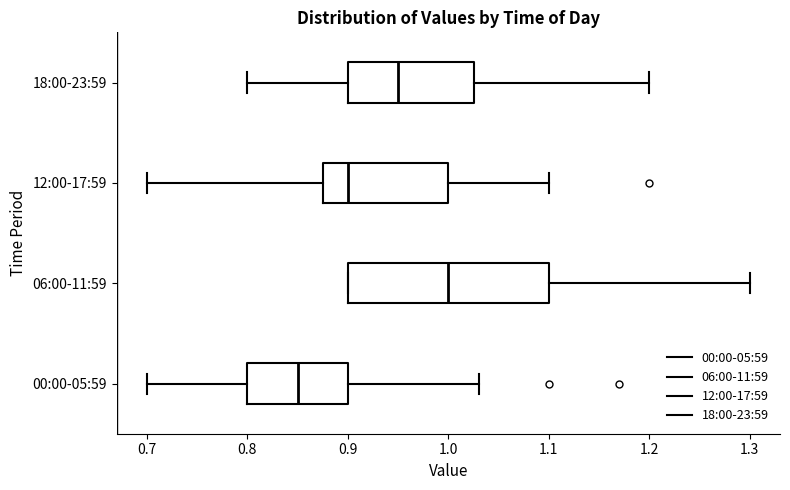

Reading bottom to top, transcribe this box plot: for each box, give where its median line is, the range the box spans, and where its two whiskers end, as read against the x-axis. The values are not printed on the chart, so give them approximately, as read against the axis.

00:00-05:59: median 0.85, box 0.80 to 0.90, whiskers 0.70 to 1.03
06:00-11:59: median 1.00, box 0.90 to 1.10, whiskers 0.90 to 1.30
12:00-17:59: median 0.90, box 0.88 to 1.00, whiskers 0.70 to 1.10
18:00-23:59: median 0.95, box 0.90 to 1.03, whiskers 0.80 to 1.20